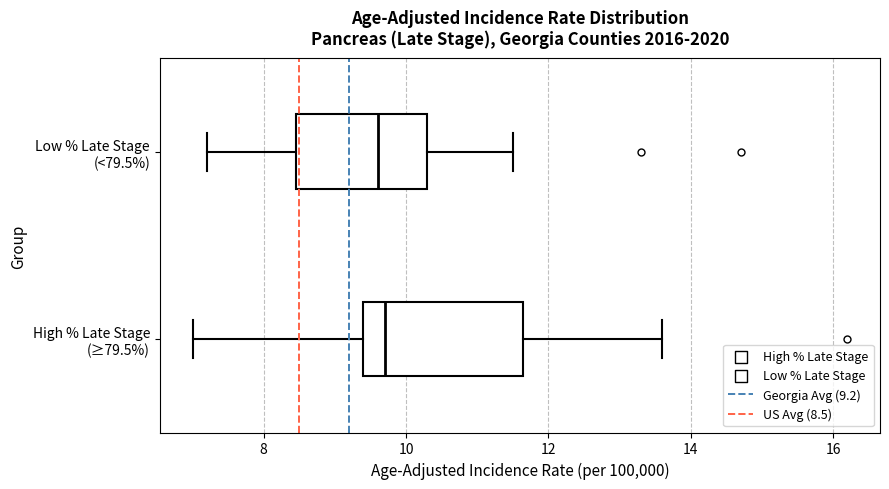

Where is the left edge of the box for High % Late Stage (≥79.5%) on the x-axis? The values are not printed on the chart, so give them approximately, as read against the axis.

9.4